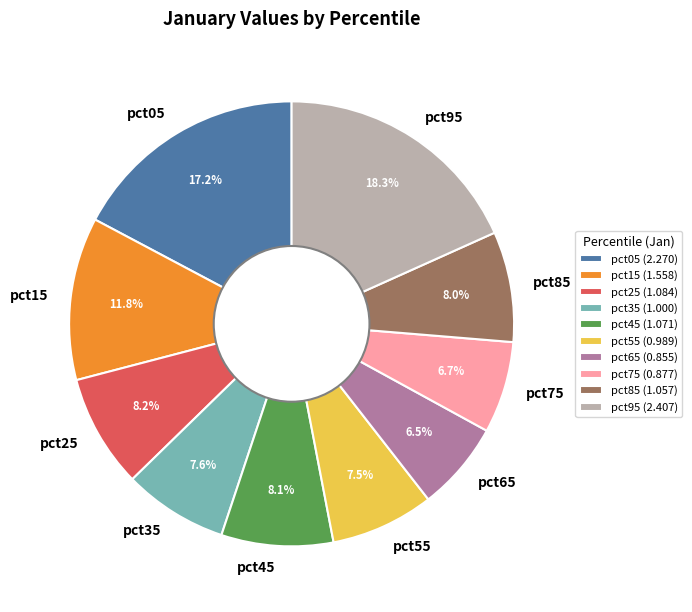

To the nearest percent, what portion does pct75 represent?

7%